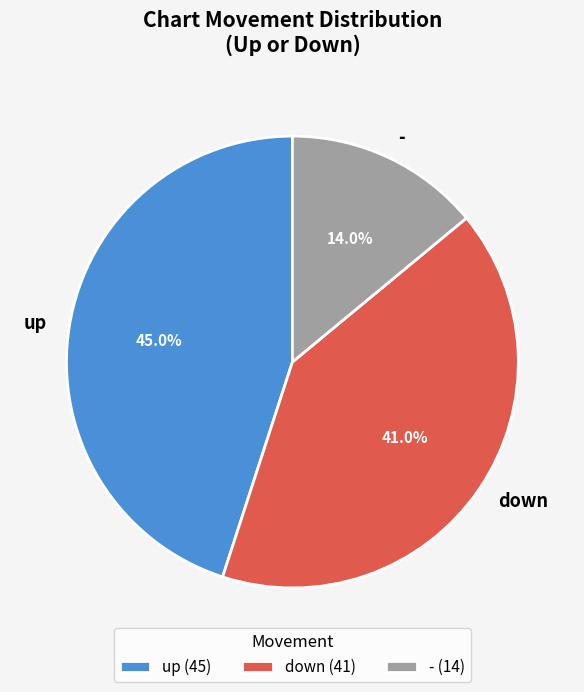

How many segments does this pie chart have?

3